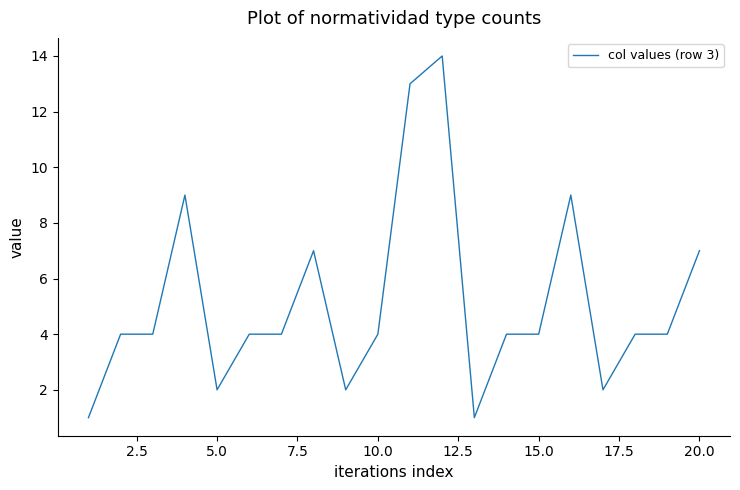

What is the maximum value shown in the chart?

14